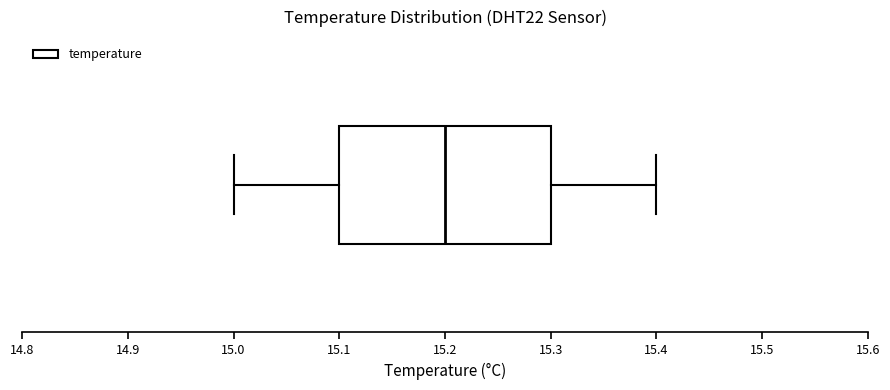

Transcribe this box plot: give where the median line is, the range the box spans, and where the two whiskers end, as read against the x-axis. The values are not printed on the chart, so give them approximately, as read against the axis.

median 15.2, box 15.1 to 15.3, whiskers 15.0 to 15.4